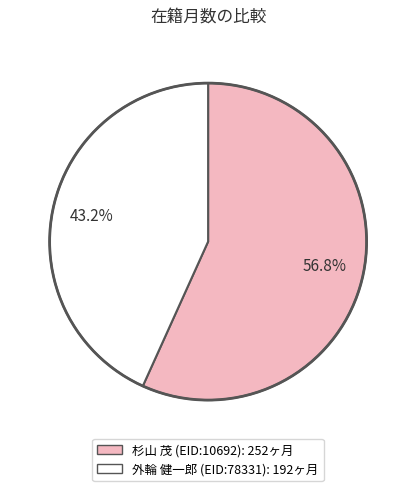

How many segments does this pie chart have?

2